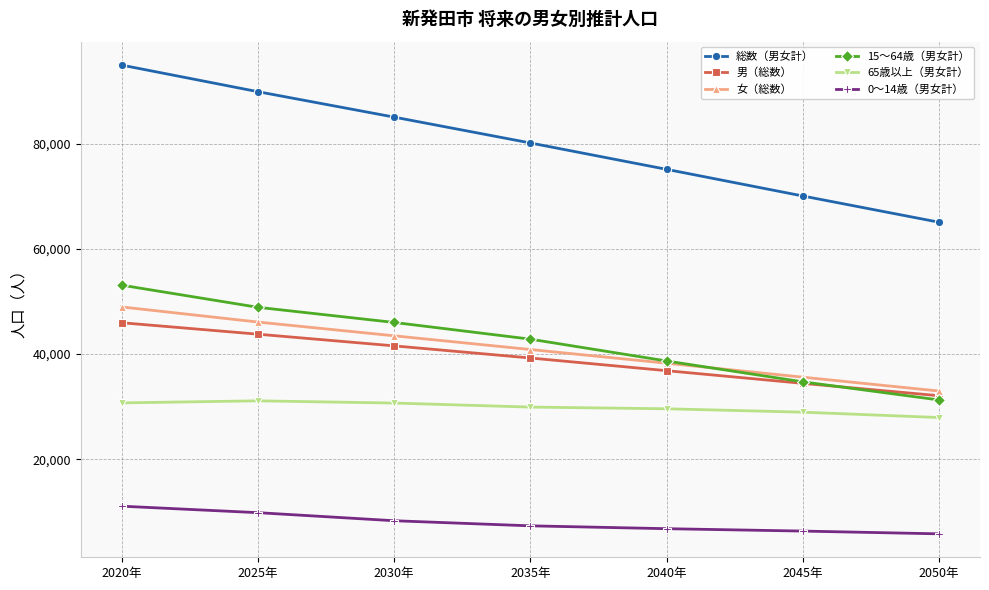

Which series has the largest range (max minus min)?

総数（男女計）